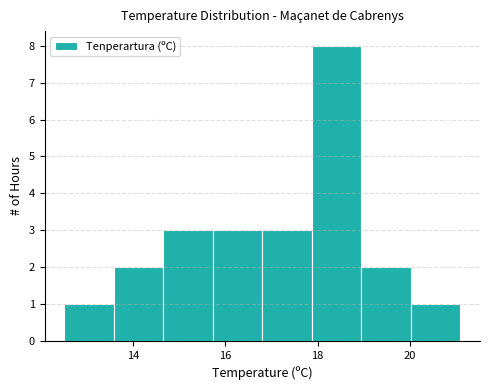

How tall is the bar that spans 17.8 to 19.0 on the x-axis? Neither the bar edges nor the heights are printed on the chart, so give them approximately, as read against the axes.

8